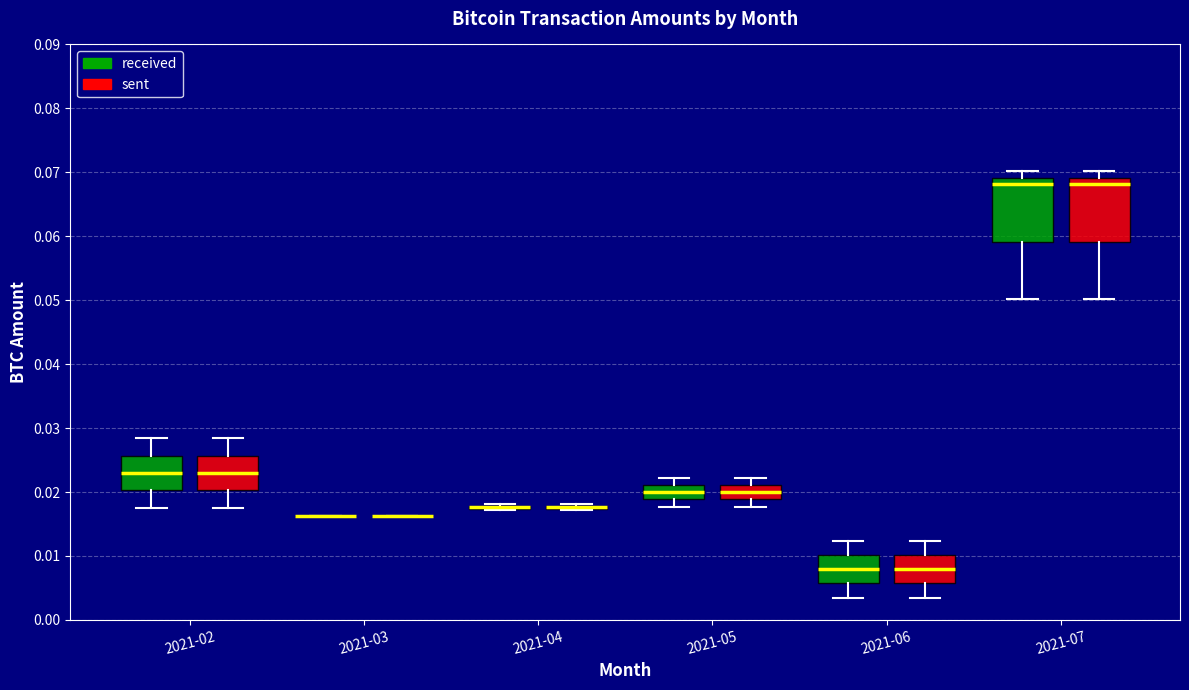

Where does the upper whisker of the box for 2021-05 (received) end on the y-axis? The values are not printed on the chart, so give them approximately, as read against the axis.

0.022